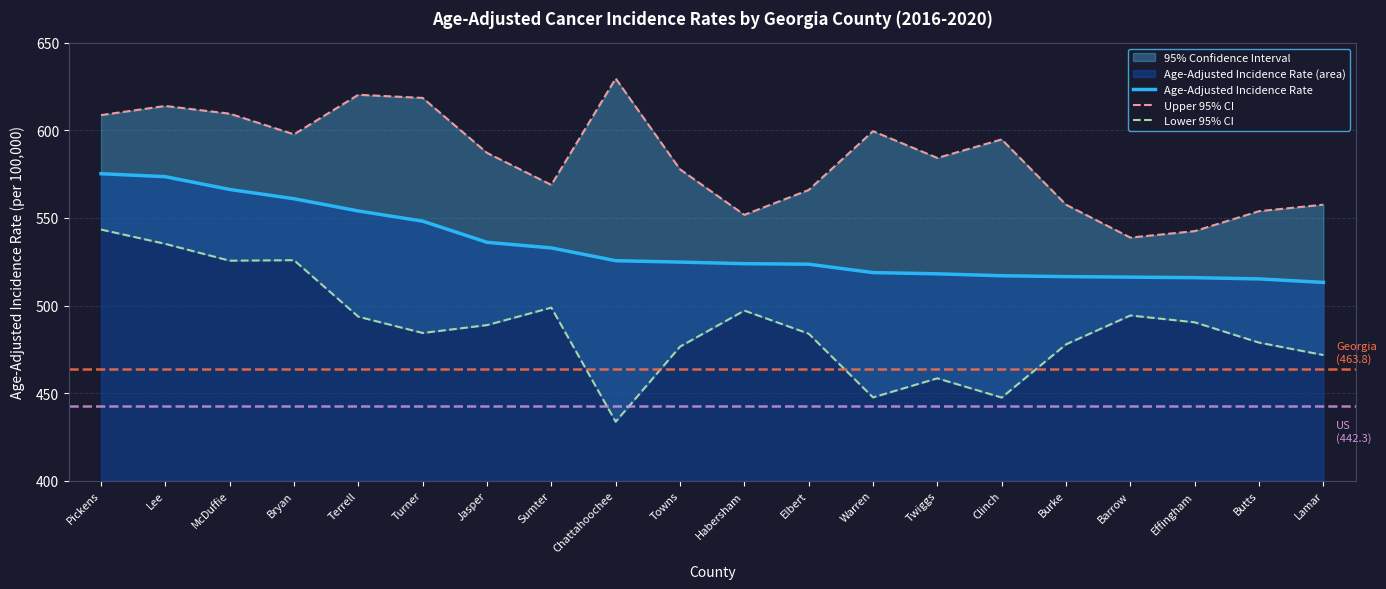

Between Bryan and Barrow, which is larger?

Bryan